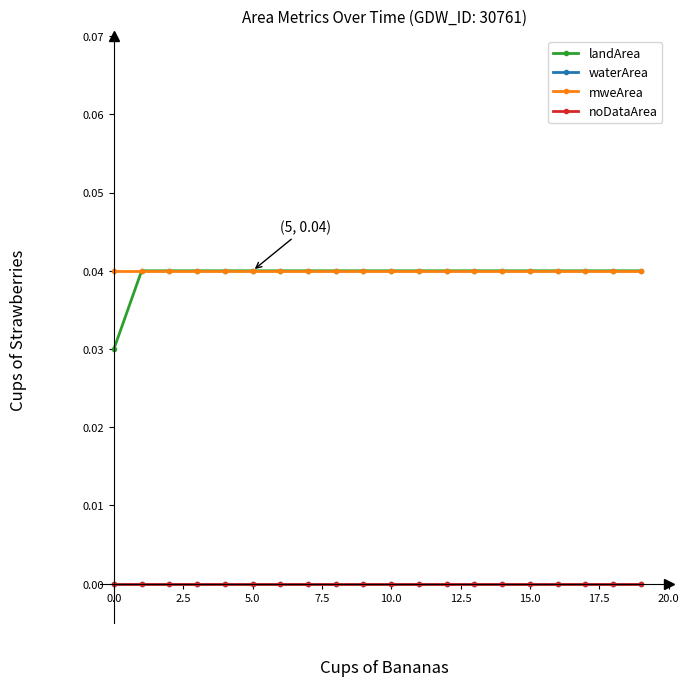

How many data points does each series have?

20